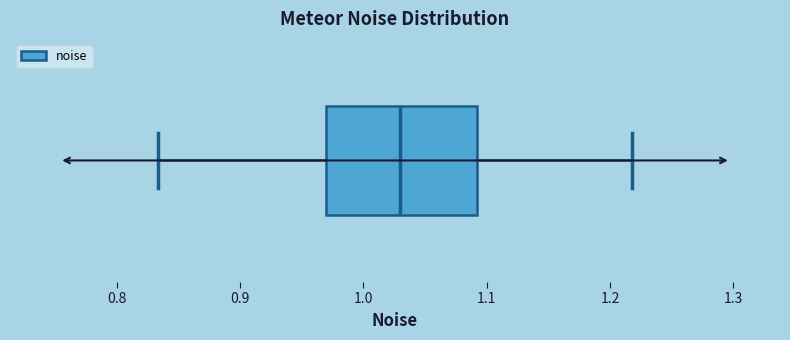

Transcribe this box plot: give where the median line is, the range the box spans, and where the two whiskers end, as read against the x-axis. The values are not printed on the chart, so give them approximately, as read against the axis.

median 1.03, box 0.97 to 1.09, whiskers 0.83 to 1.22